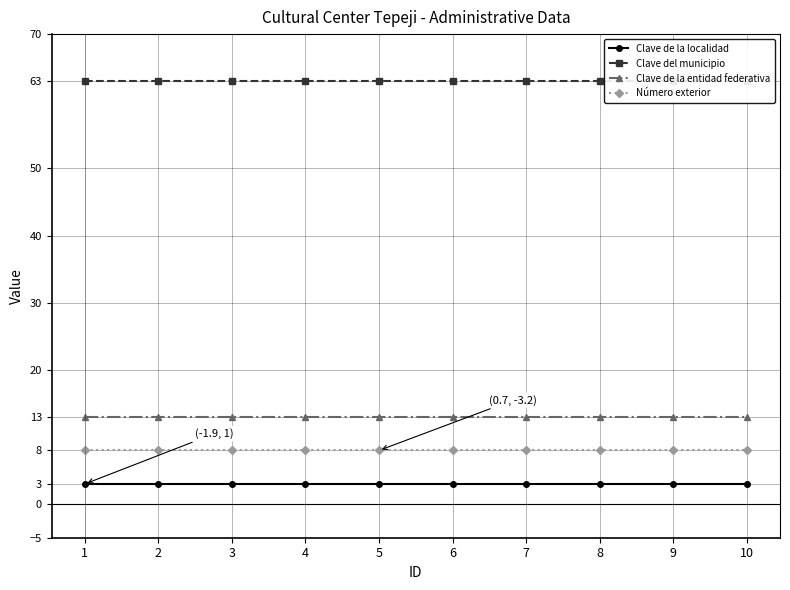

What is the value of the Número exterior point at the 9th from the left?

8